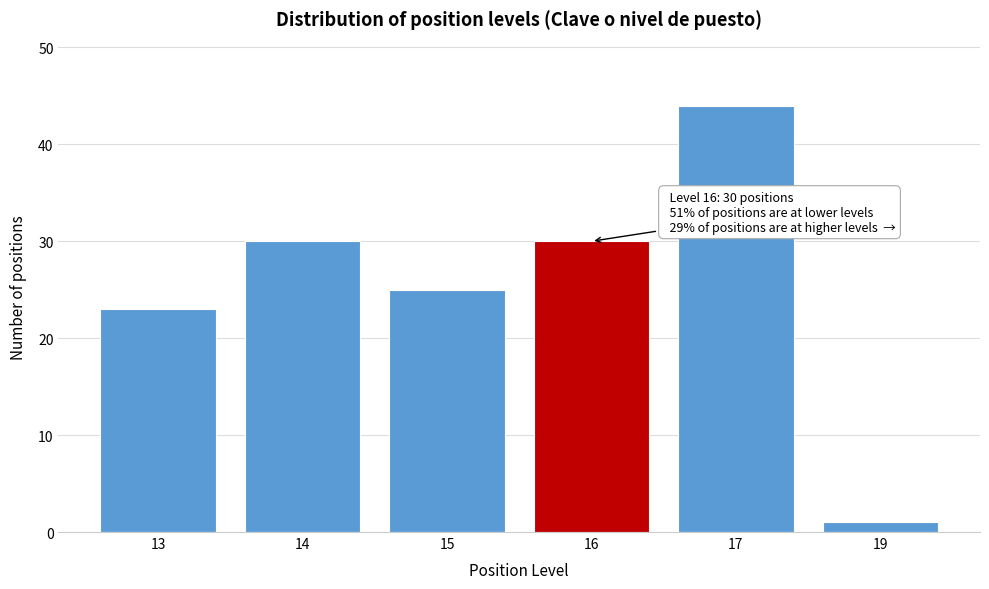

Reading left to right, extract all data points from this chart.

23	30	25	30	44	1